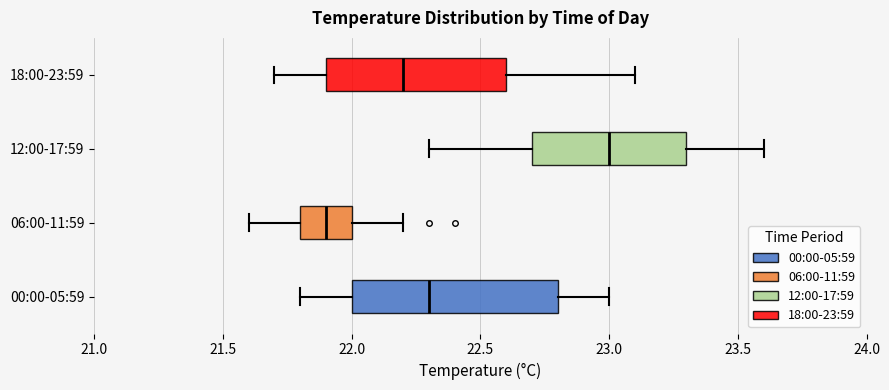

Which box has the furthest to the right median line?

12:00-17:59